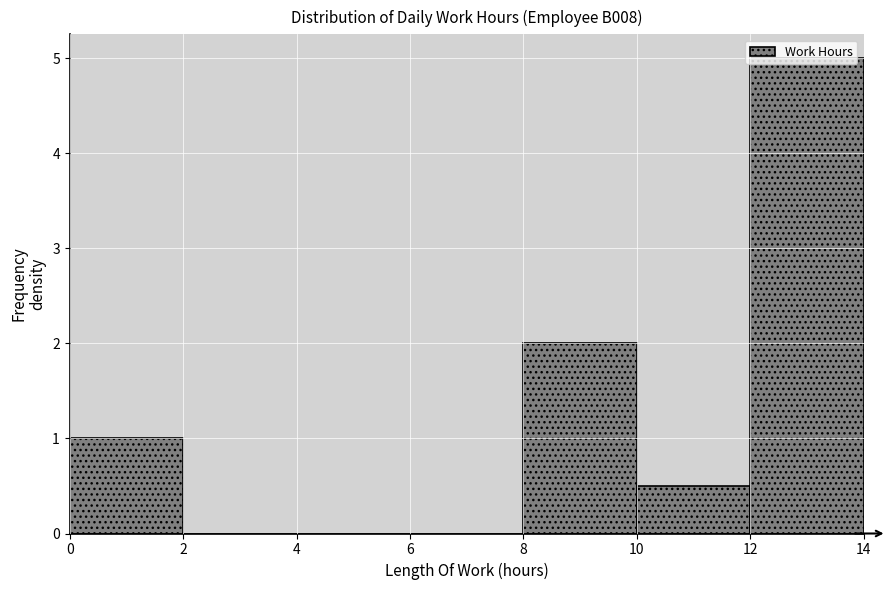

Reading left to right, list every bar in this chart as the range it spans on the x-axis followed by its height. The values are not printed on the chart, so give them approximately, as read against the axis.

0 to 2: 1.0
2 to 4: 0
4 to 6: 0
6 to 8: 0
8 to 10: 2.0
10 to 12: 0.5
12 to 14: 5.0